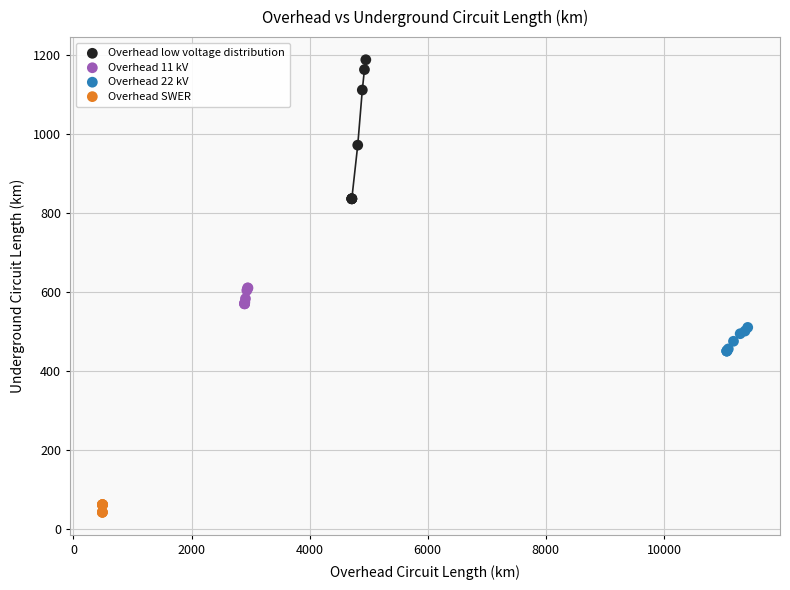

Which series has the widest spread of Y values?

Overhead low voltage distribution